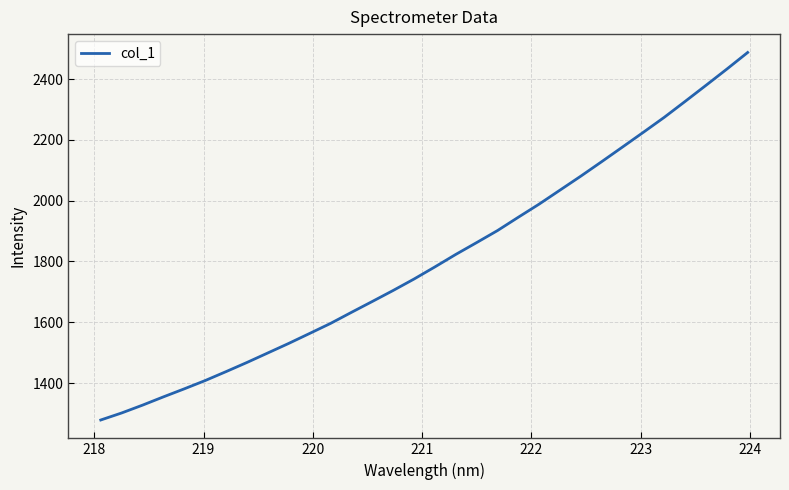

What is the minimum value shown in the chart?

1278.3